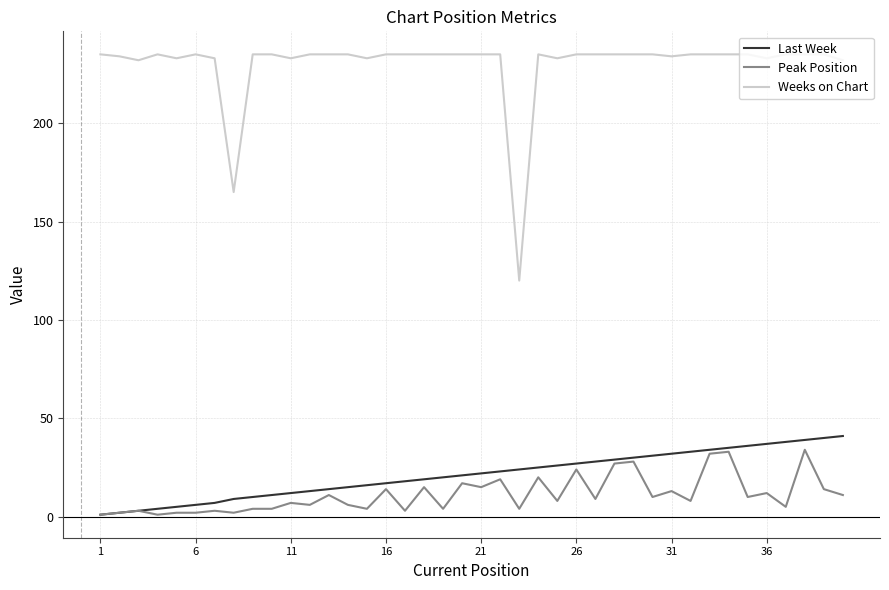

What is the maximum value shown in the chart?

235